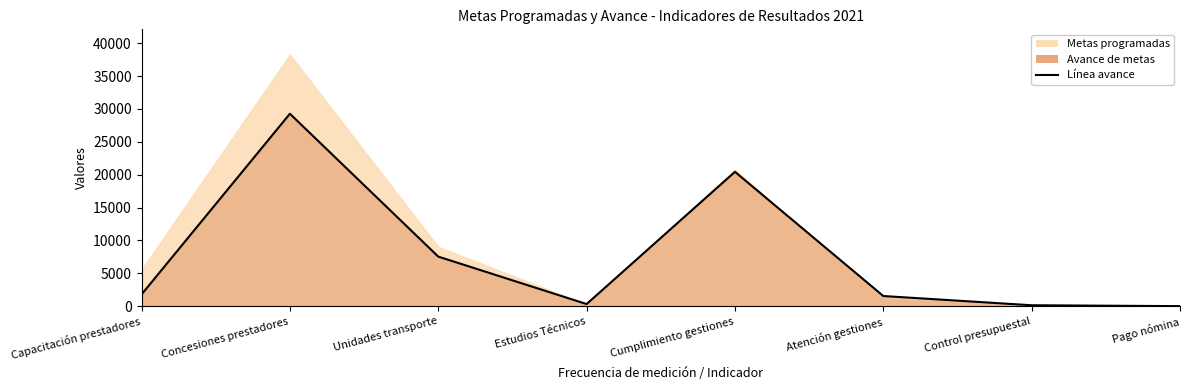

Which category has the highest value across all series?

Concesiones prestadores